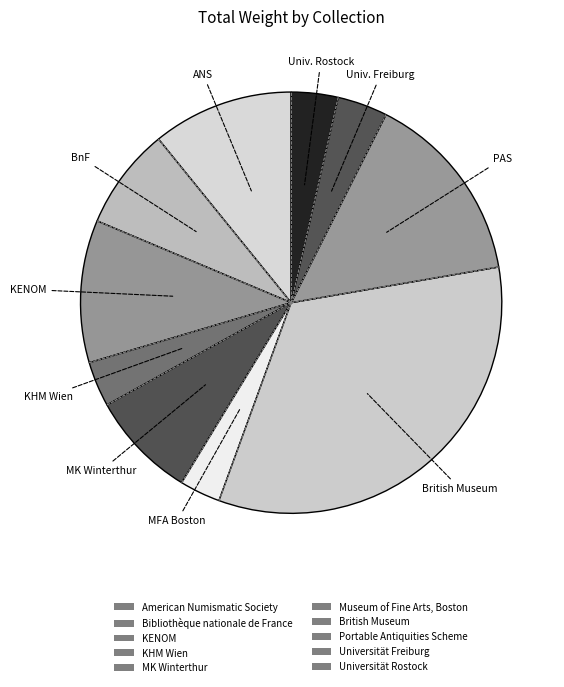

How many segments does this pie chart have?

10